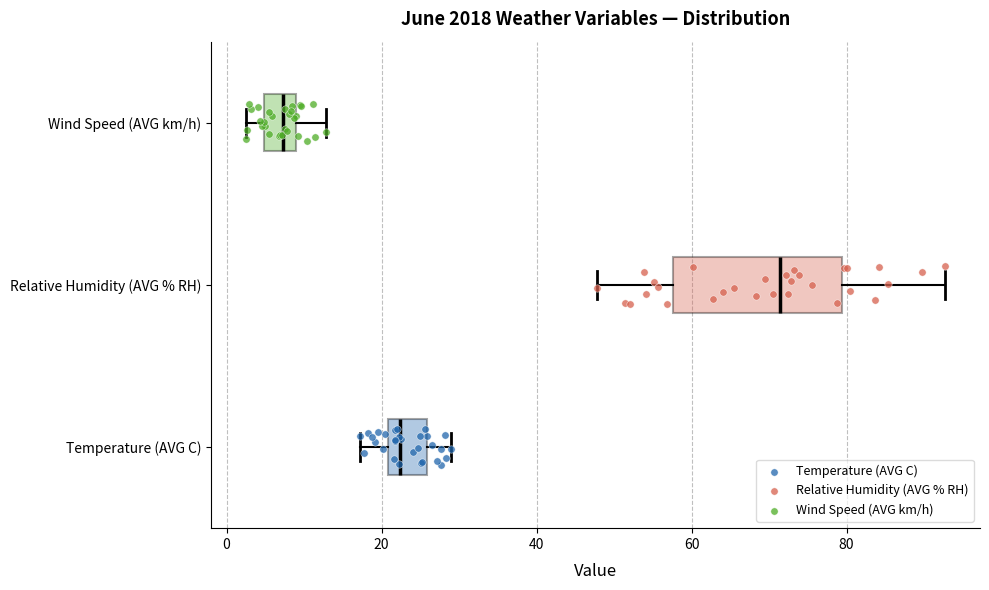

Reading bottom to top, read every box against the x-axis: the position of its median line, the range the box covers, and the ends of its whiskers. The values are not printed on the chart, so give them approximately, as read against the axis.

Temperature (AVG C): median 22, box 20 to 26, whiskers 18 to 30
Relative Humidity (AVG % RH): median 72, box 58 to 80, whiskers 48 to 92
Wind Speed (AVG km/h): median 8 (inside the box), box 4 to 8, whiskers 2 to 12